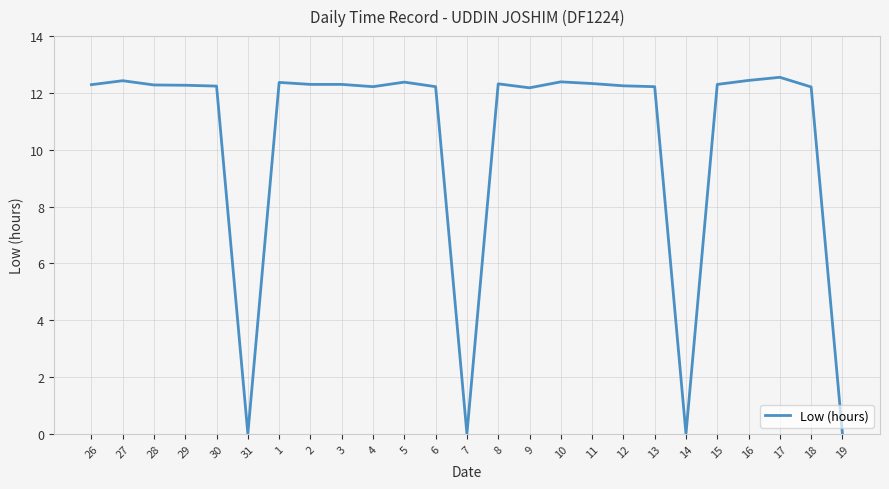

What position from the right is 6?

14